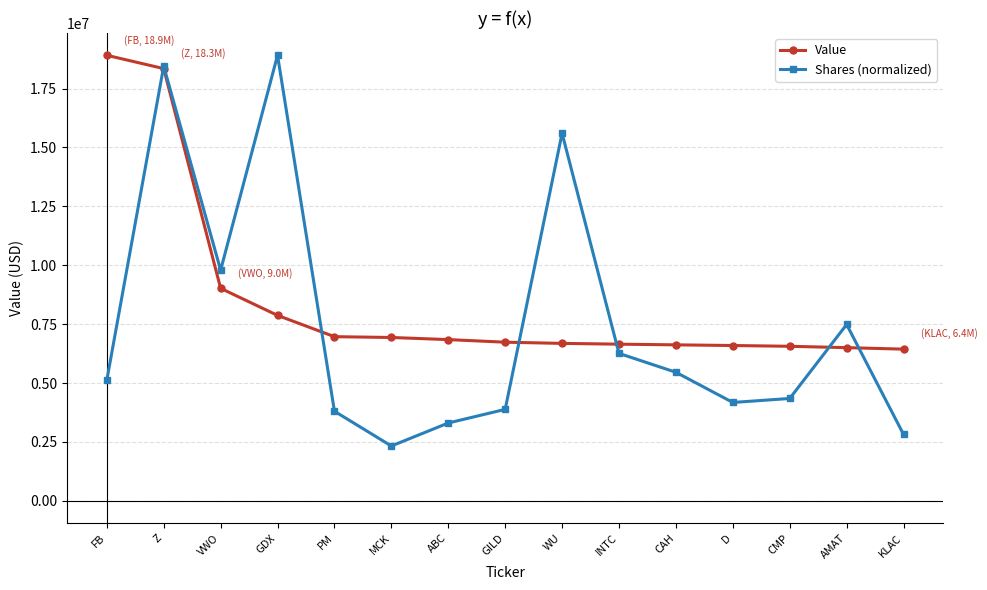

At how many categories does at least one series exceed 11009934?

4